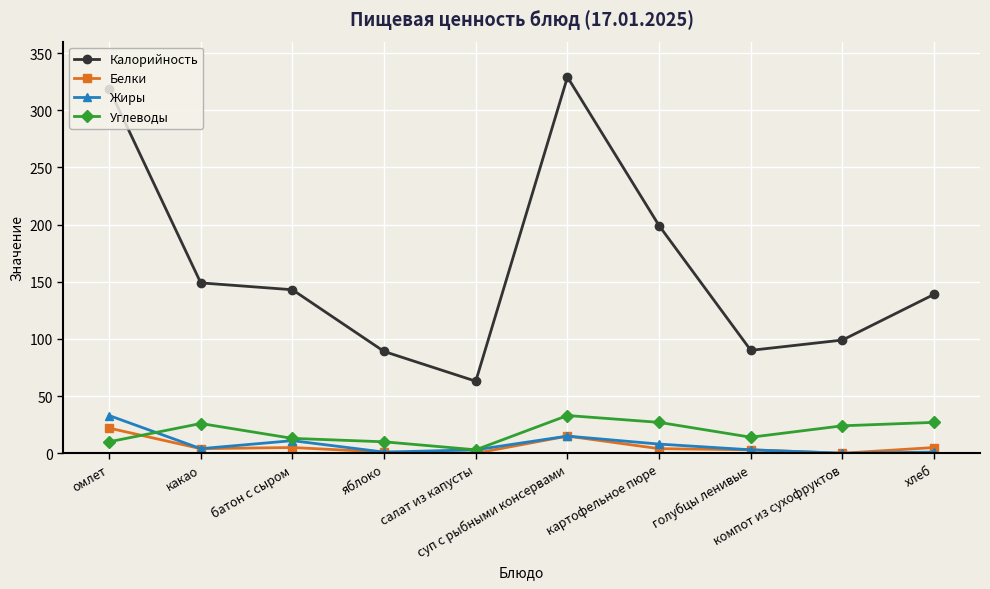

True or false: Калорийность and Углеводы cross at least once.

False